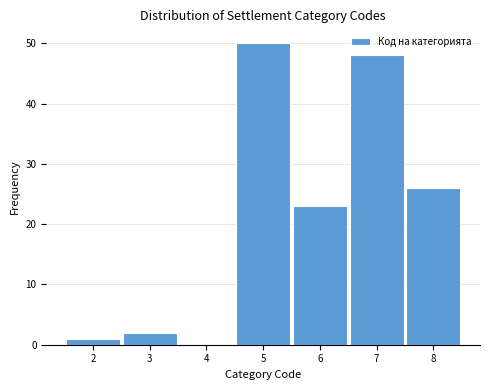

Reading left to right, list every bar in this chart as the range it spans on the x-axis followed by its height. The values are not printed on the chart, so give them approximately, as read against the axis.

1.5 to 2.5: 1
2.5 to 3.5: 2
3.5 to 4.5: 0
4.5 to 5.5: 50
5.5 to 6.5: 23
6.5 to 7.5: 48
7.5 to 8.5: 26